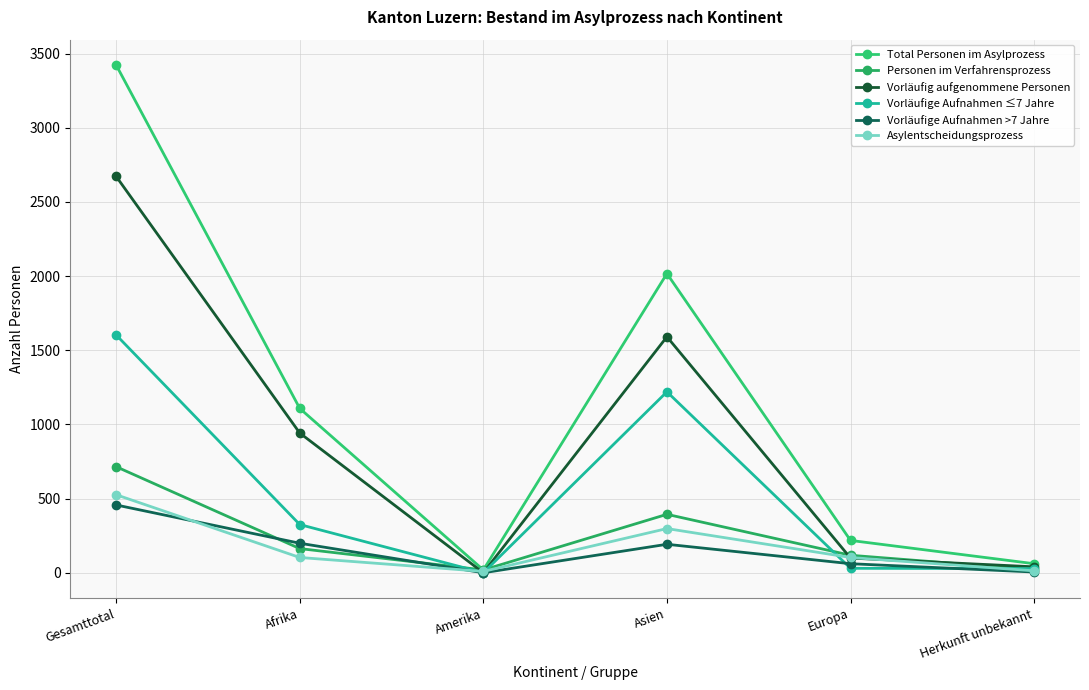

What is the difference between the maximum and minimum values in the Asylentscheidungsprozess series?

517